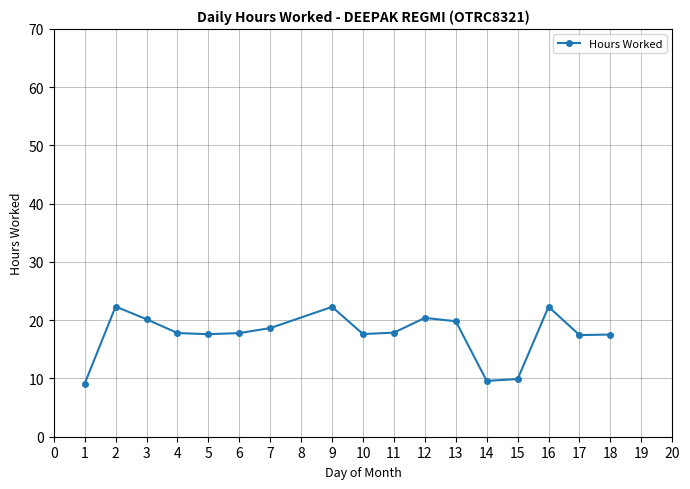

Where is the first local maximum?

2